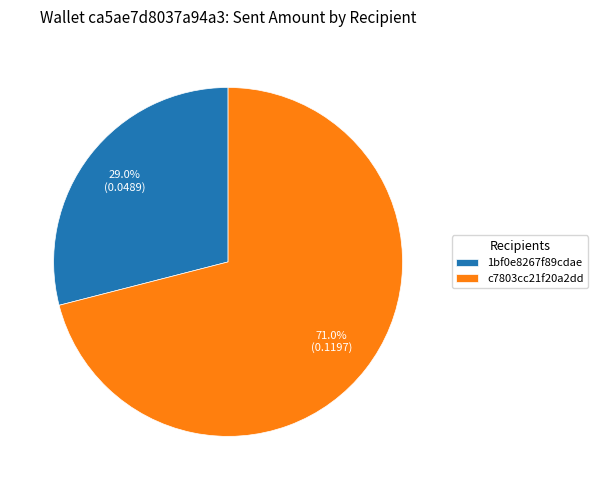

How much of the chart is everything except 1bf0e8267f89cdae?

71.0%